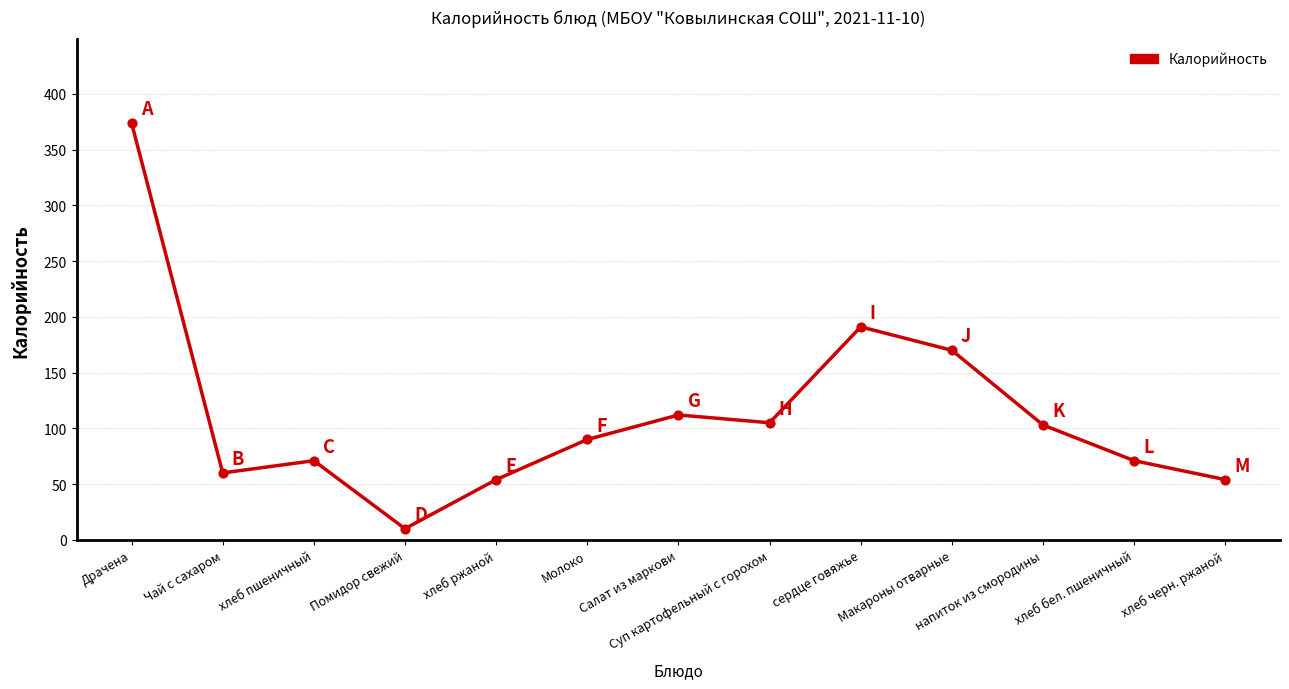

Which has a higher value, хлеб пшеничный or хлеб черн. ржаной?

хлеб пшеничный